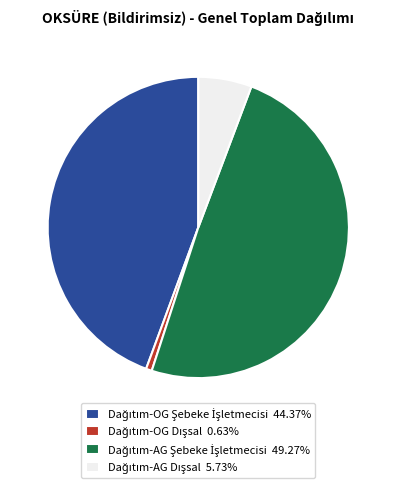

How many slices are in this pie chart?

4